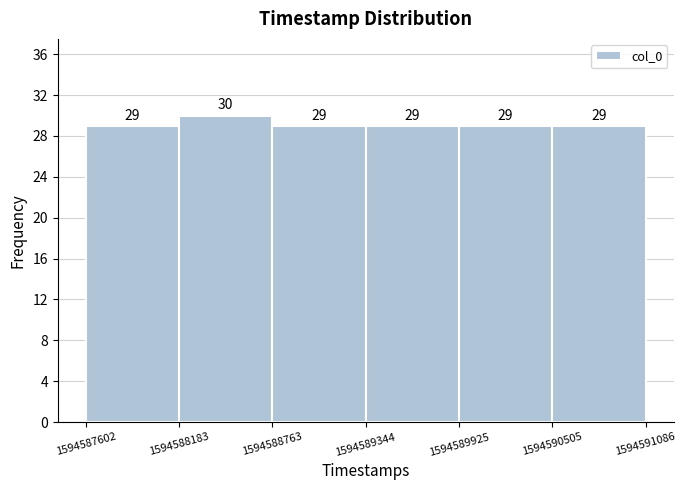

Reading left to right, transcribe this chart: for each bar, give the range it covers on the x-axis and its height.

1594587602 to 1594588183: 29
1594588183 to 1594588763: 30
1594588763 to 1594589344: 29
1594589344 to 1594589925: 29
1594589925 to 1594590505: 29
1594590505 to 1594591086: 29